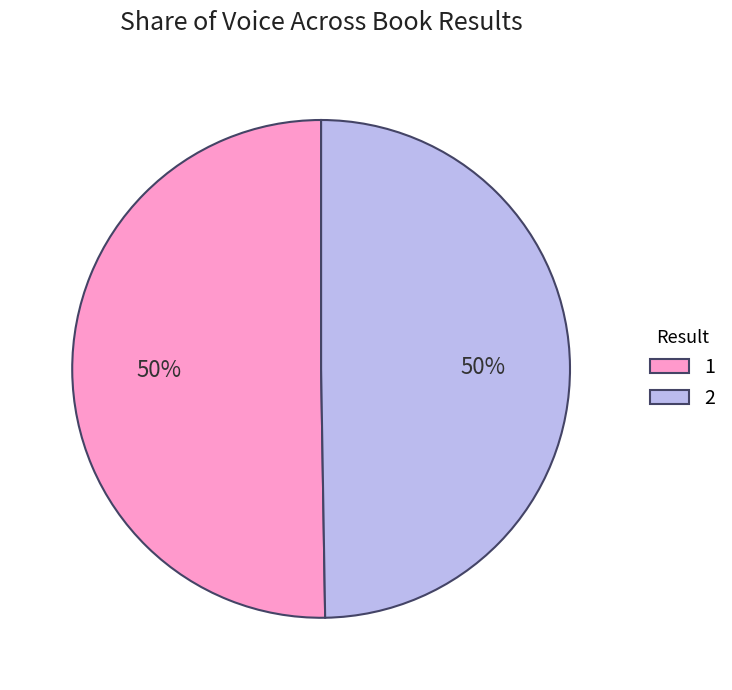

Which category has the biggest portion of the pie?

1